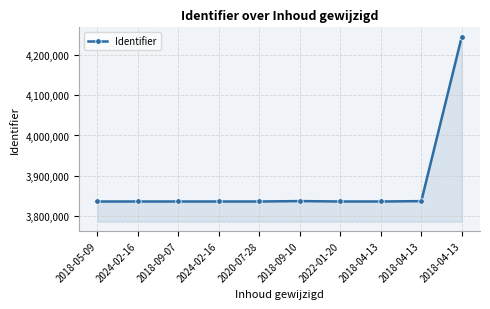

How many data points are less than 3835857?

5